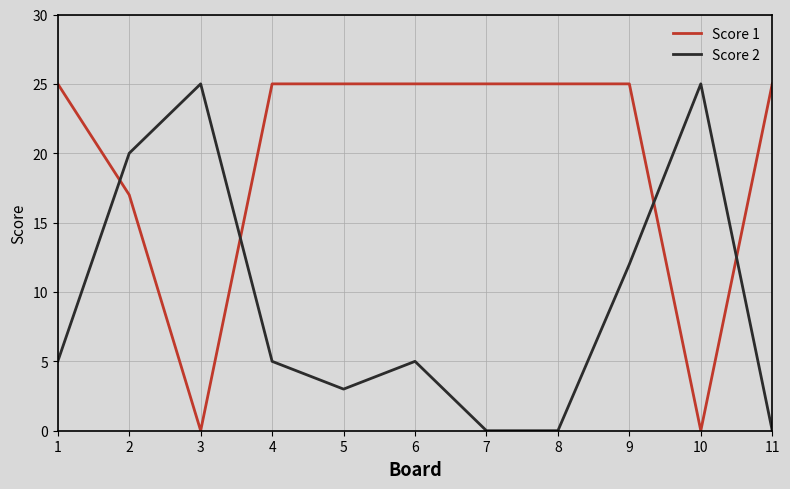

True or false: Score 1 and Score 2 cross at least once.

True